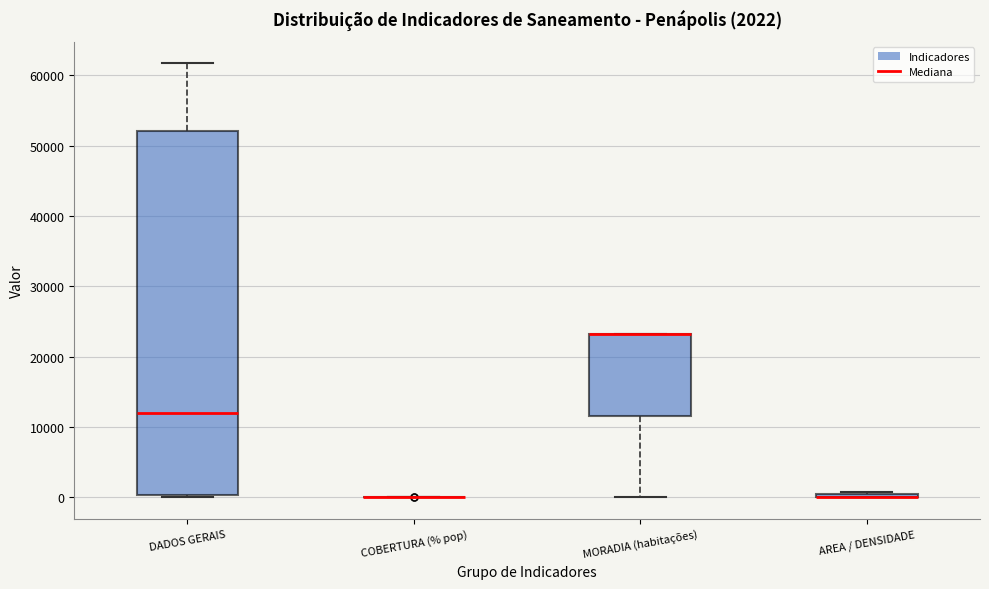

Which box is the tallest, from its lower edge to its upper edge?

DADOS GERAIS